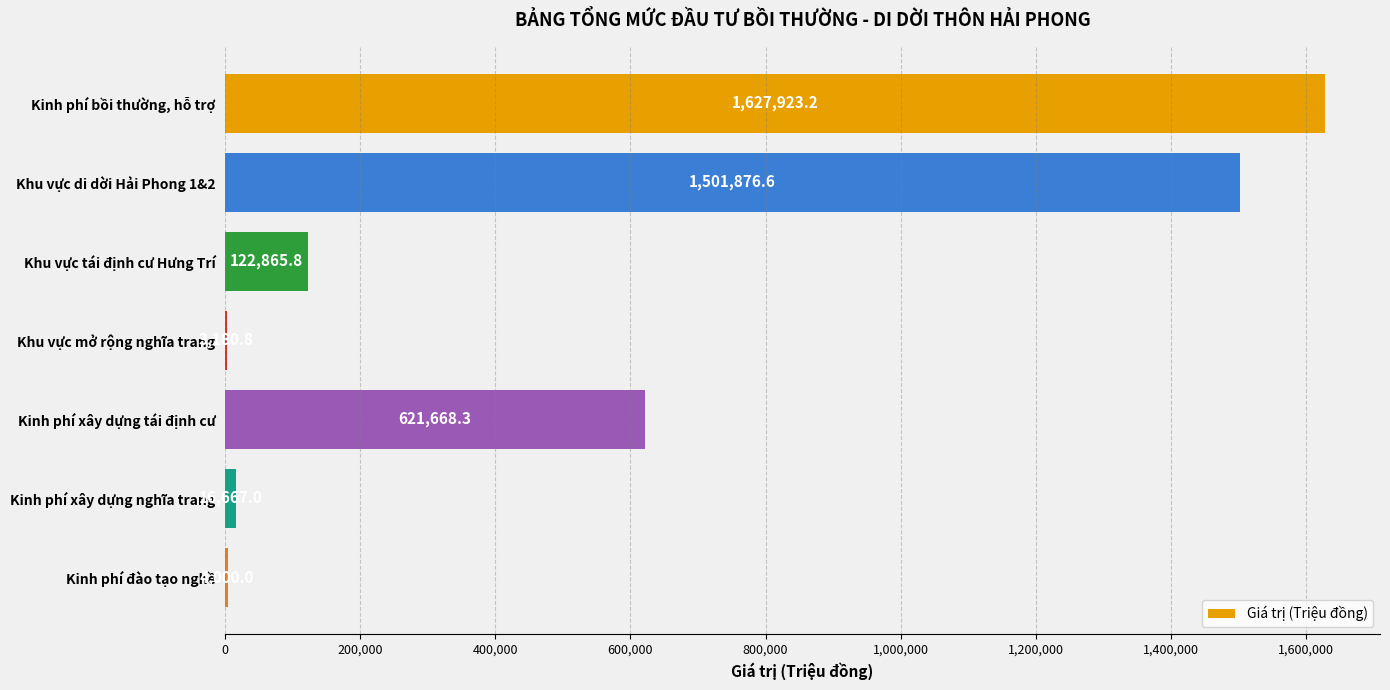

What is the greatest value displayed?

1627923.2